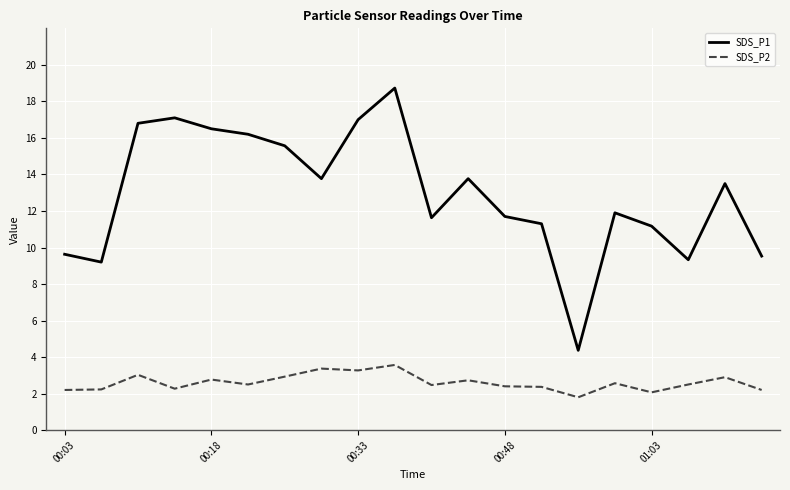

Which series has the widest spread of values?

SDS_P1